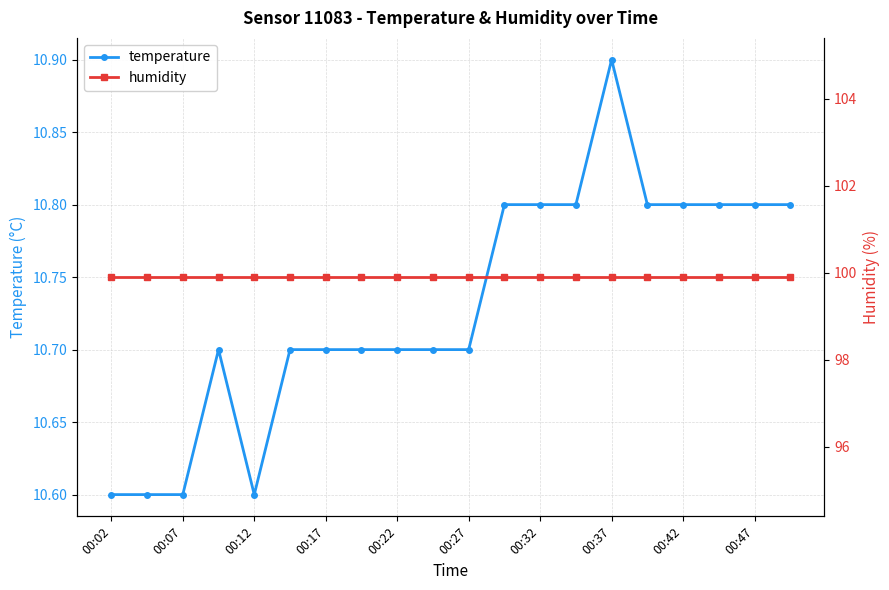

True or false: temperature has a value of 3.8 at 00:32.

False